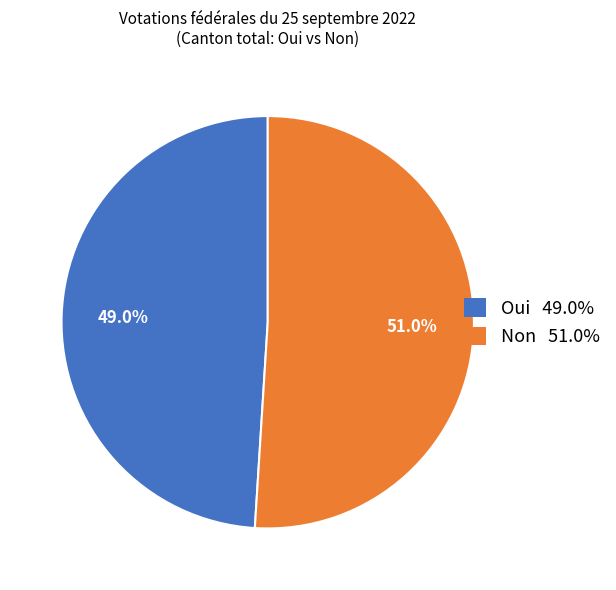

Which category has the smallest portion of the pie?

Oui 49.0%